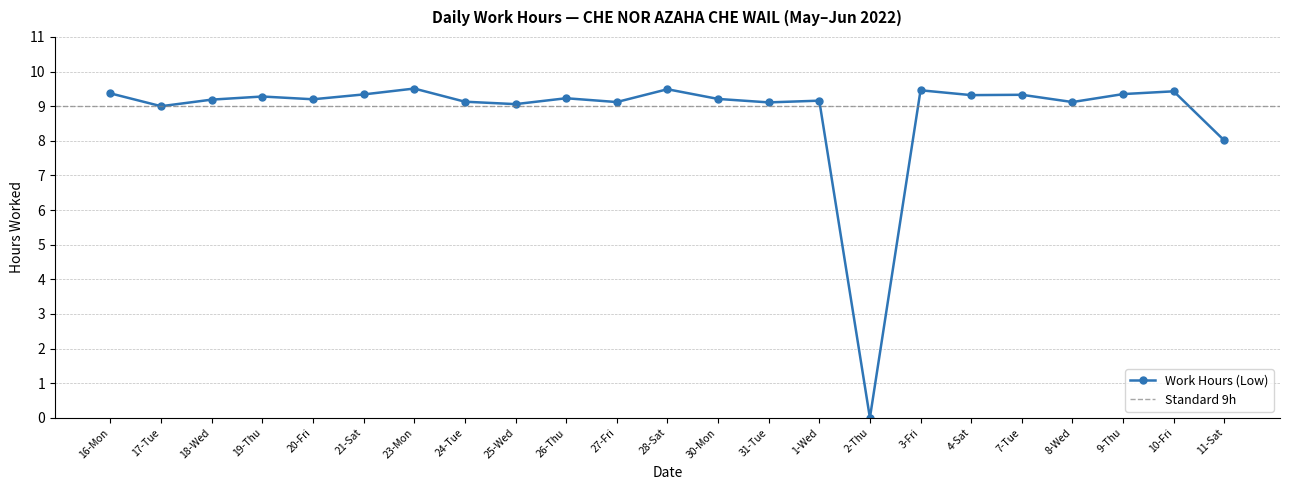

What is the difference between the maximum and minimum values?

9.5